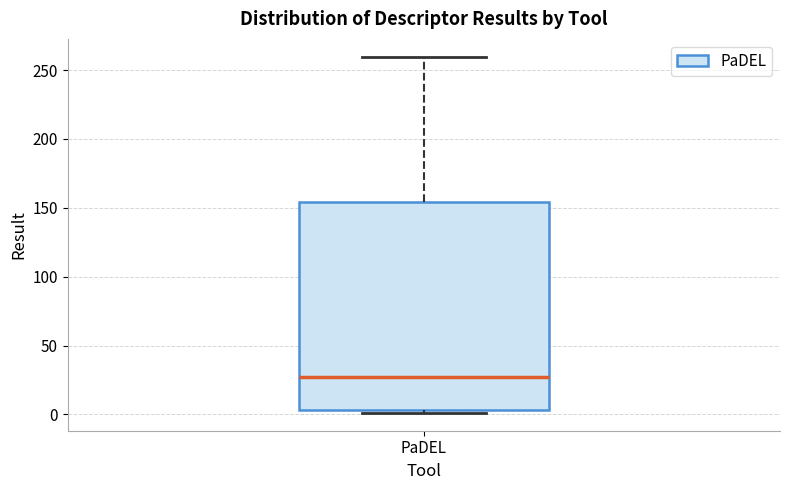

Read this box plot against the y-axis: the position of the median line, the range covered by the box, and the ends of both whiskers. The values are not printed on the chart, so give them approximately, as read against the axis.

median 25, box 5 to 155, whiskers 0 to 260